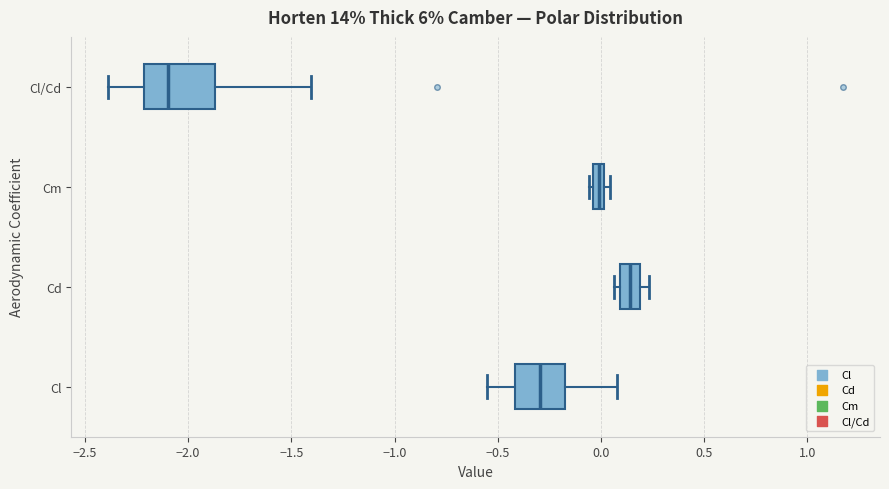

Which box has the furthest to the left median line?

Cl/Cd